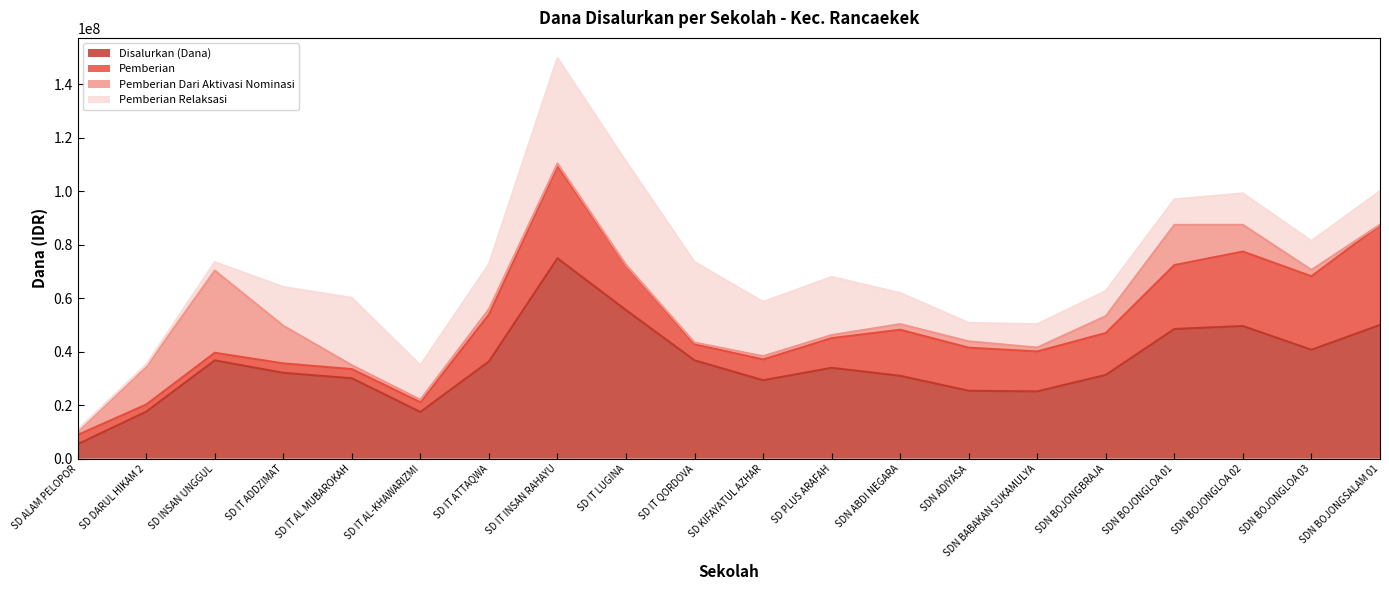

The Disalurkan (Dana) series shows 25374026.6 at SDN ADIYASA. True or false?

True